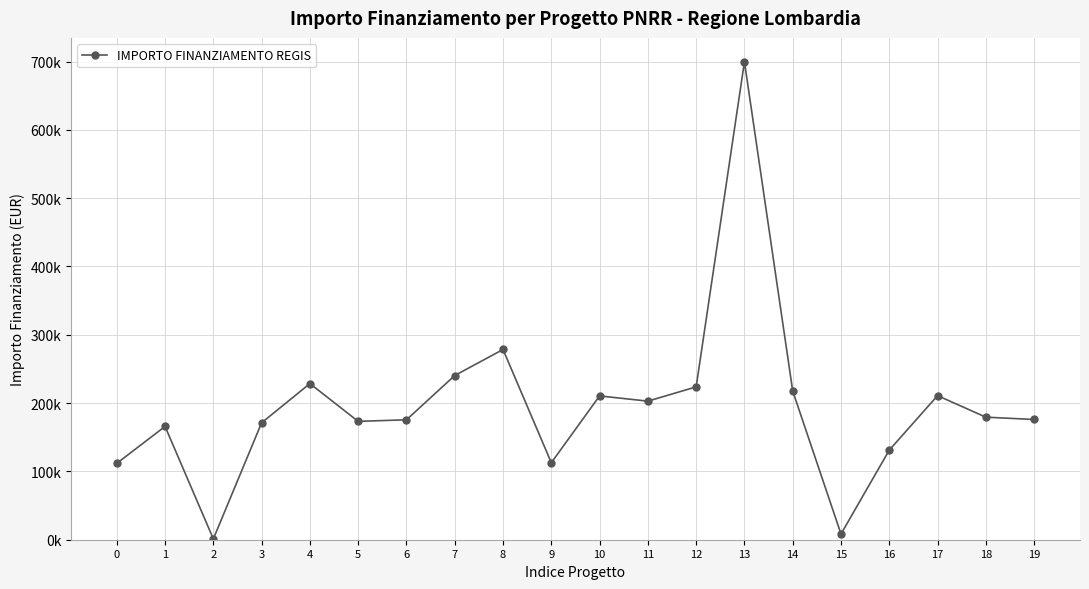

The chart shows a value of 96499.1 at 5. True or false?

False